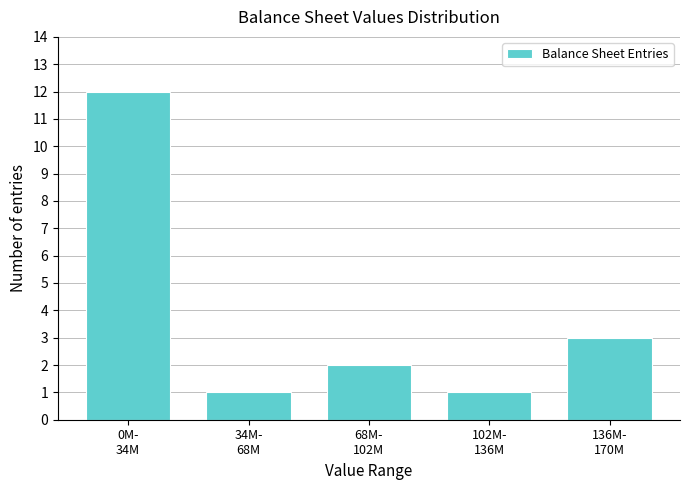

Reading left to right, list all the values displayed in this chart.

12	1	2	1	3